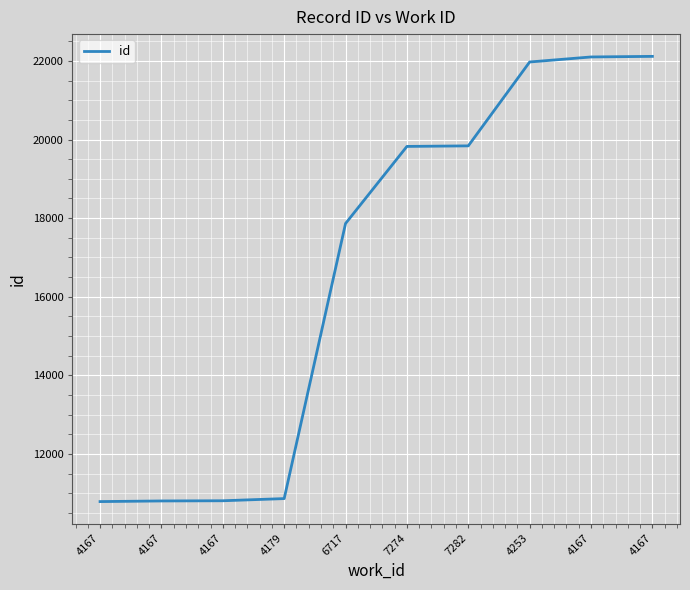

True or false: the data has more than 1 interior local peaks.

False